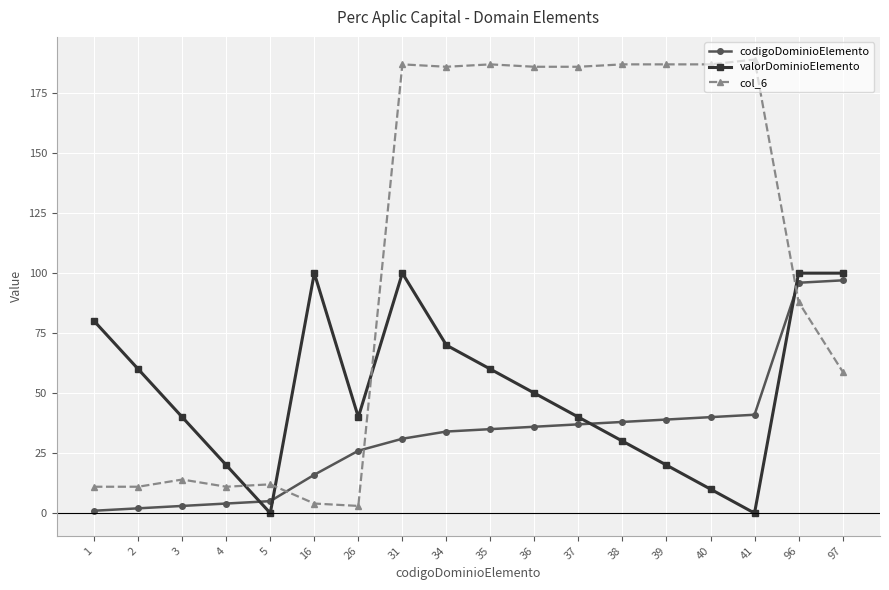

What is the sum of all col_6 values?

1895